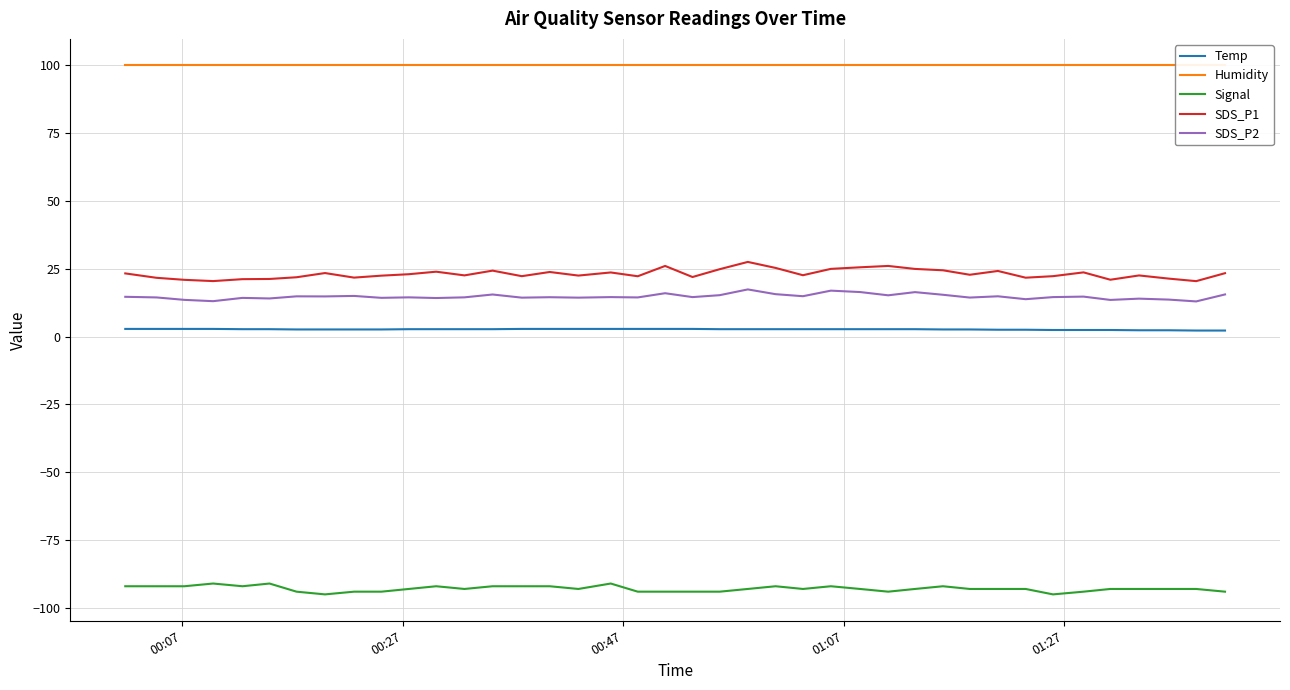

Rank the series by their maximum value, from highest to lowest.

Humidity, SDS_P1, SDS_P2, Temp, Signal